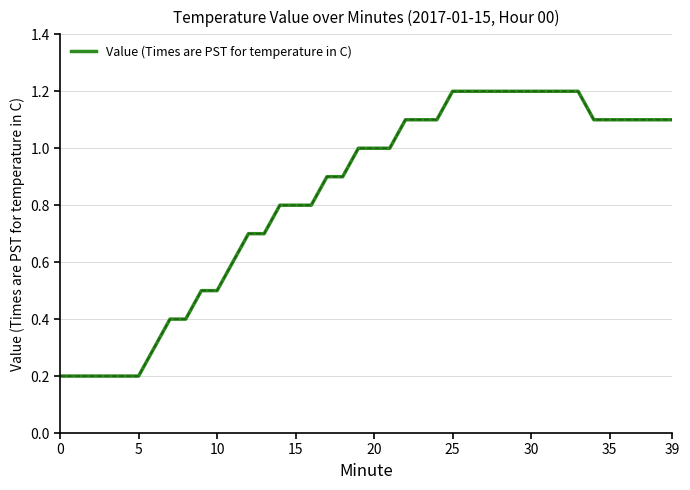

What is the difference between the maximum and minimum values?

1.0